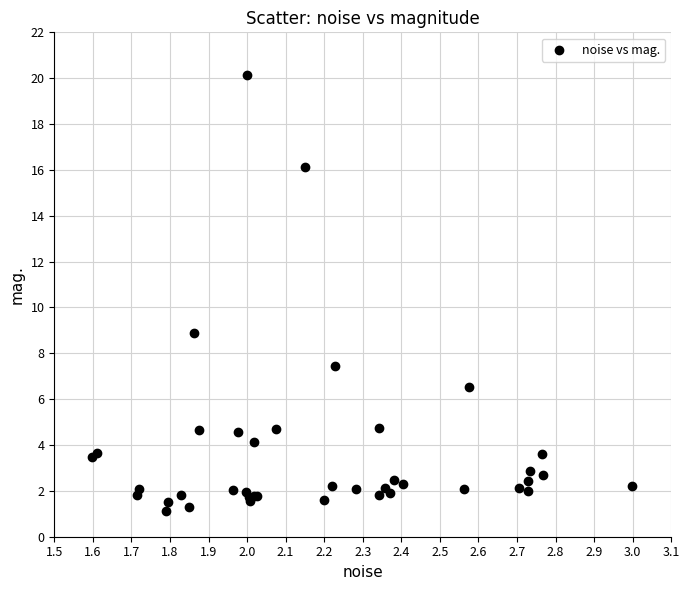

What Y value in the scatter plot is closest to 10?

8.9